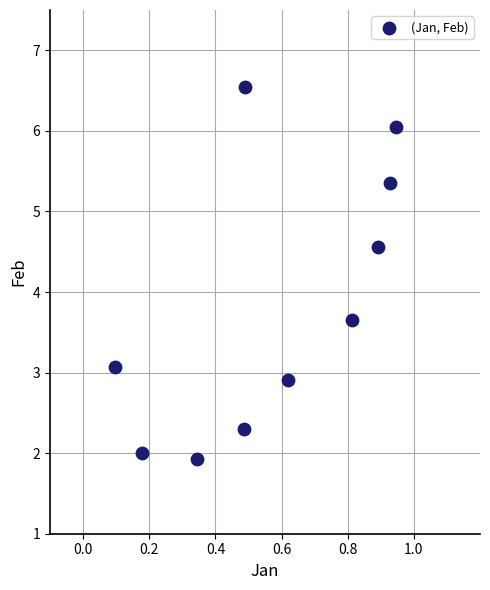

What Y value in the scatter plot is closest to 4?

3.6